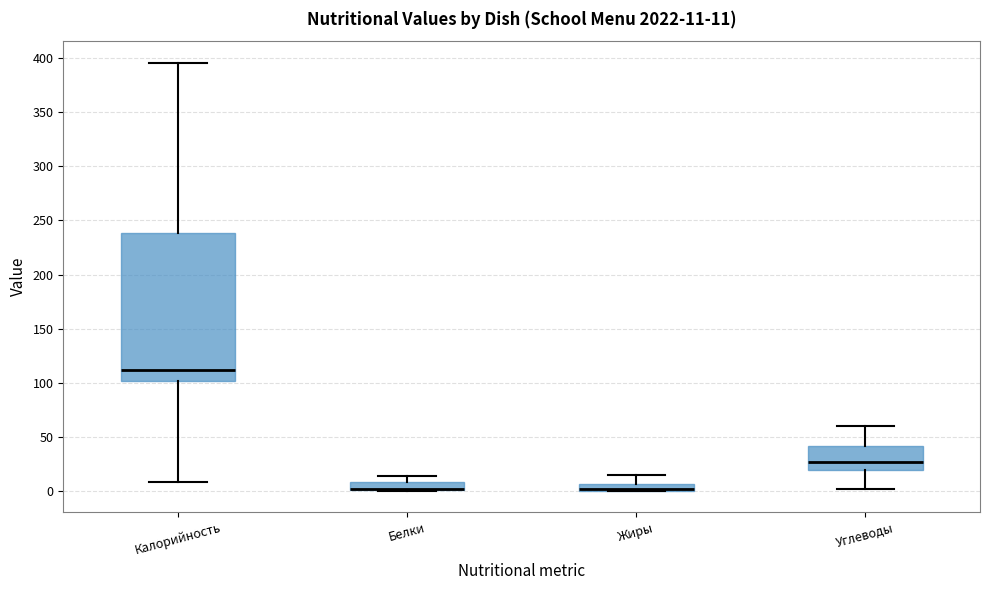

Comparing the boxes themselves (not the whiskers), which one is the tallest?

Калорийность